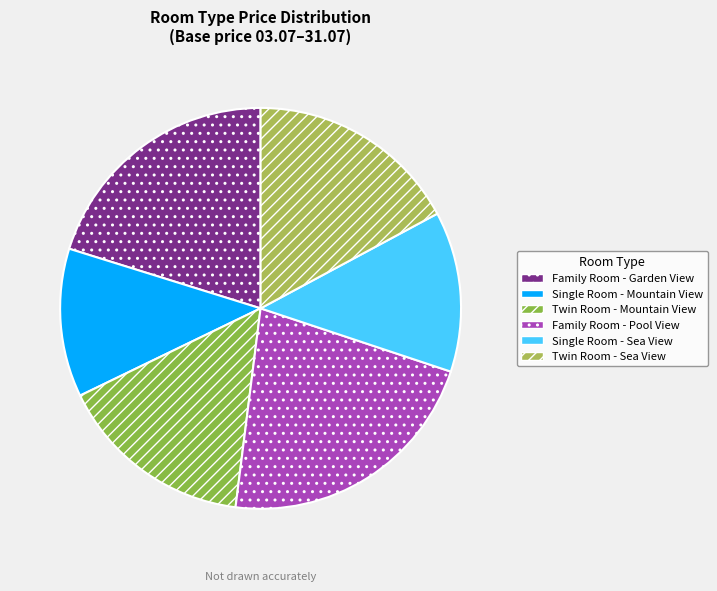

To the nearest percent, what is the difference between the largest and smallest slice percentages?

10%